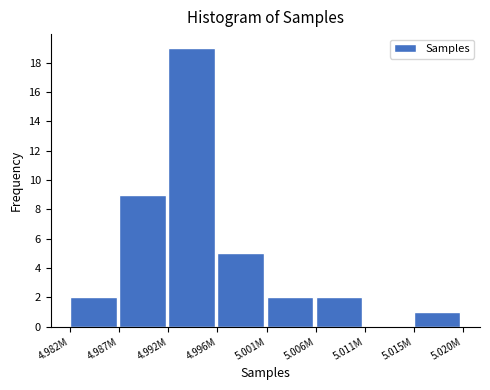

Reading right to left, extract all data points from this chart.

5.015M=1	5.011M=0	5.006M=2	5.001M=2	4.996M=5	4.992M=19	4.987M=9	4.982M=2